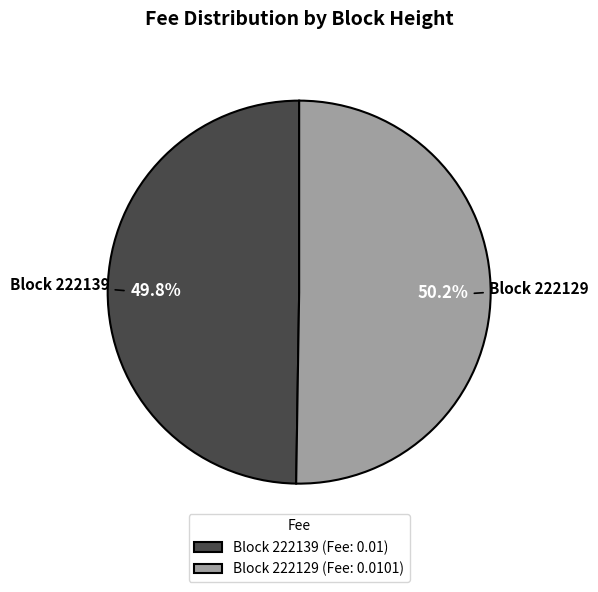

How many slices are in this pie chart?

2